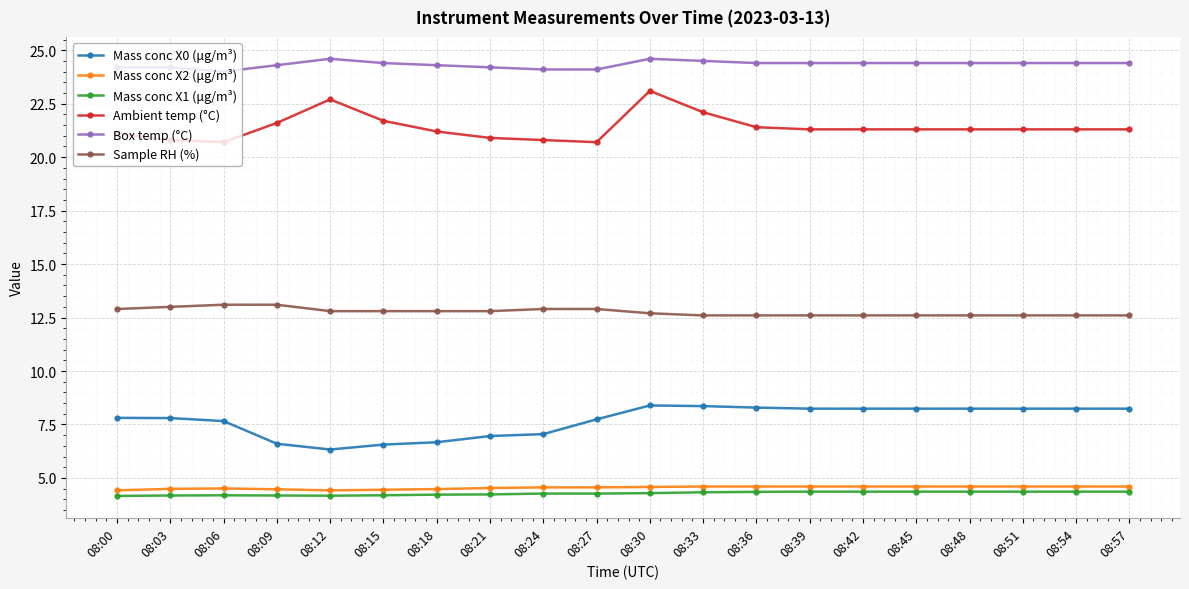

At 08:21, list the series in order from smallest to largest.

Mass conc X1 (μg/m³), Mass conc X2 (μg/m³), Mass conc X0 (μg/m³), Sample RH (%), Ambient temp (°C), Box temp (°C)